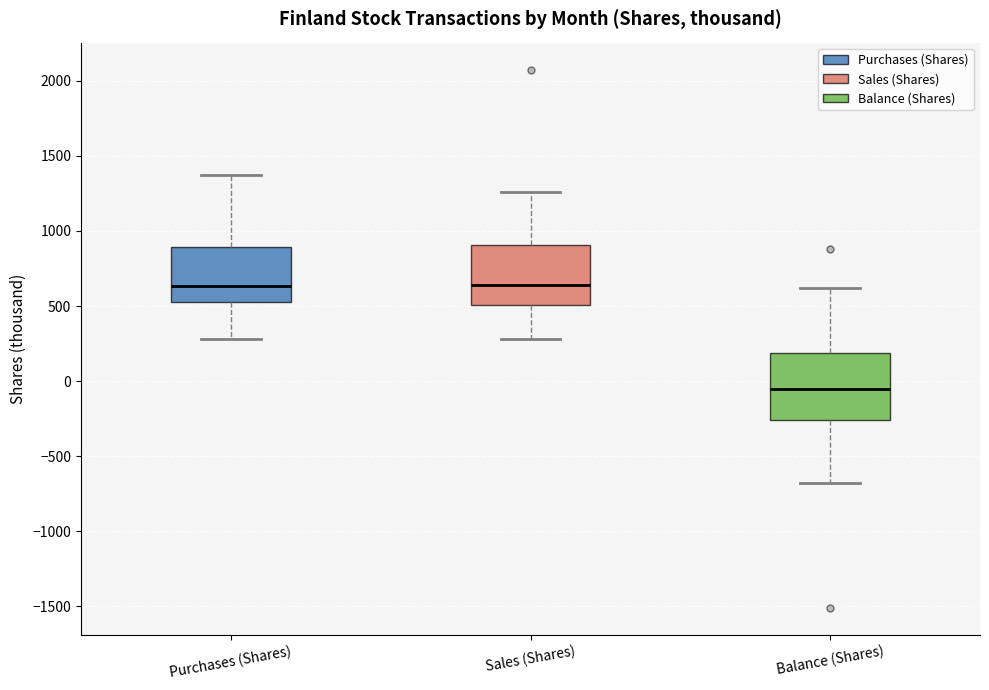

Where is the lower edge of the box for Sales (Shares) on the y-axis? The values are not printed on the chart, so give them approximately, as read against the axis.

500